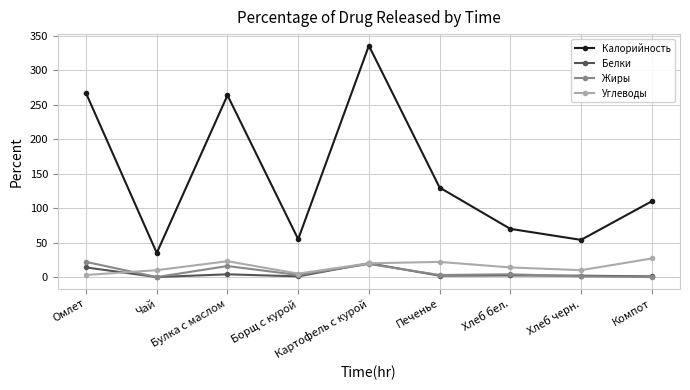

Count the number of categories in the chart.

9